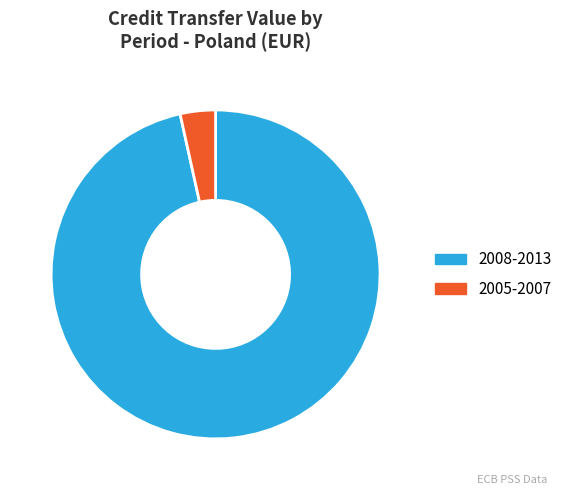

Is there any slice that represents more than half of the pie?

Yes